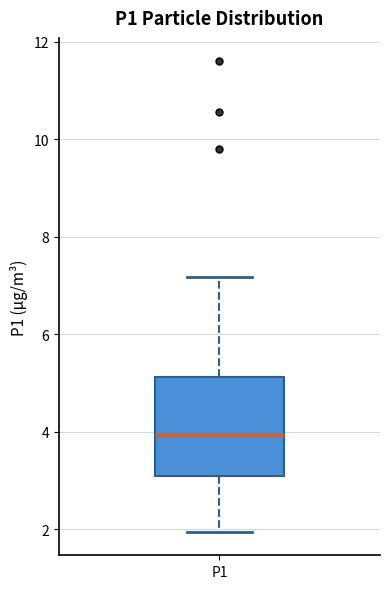

Read this box plot against the y-axis: the position of the median line, the range covered by the box, and the ends of both whiskers. The values are not printed on the chart, so give them approximately, as read against the axis.

median 4.0, box 3.0 to 5.2, whiskers 2.0 to 7.2